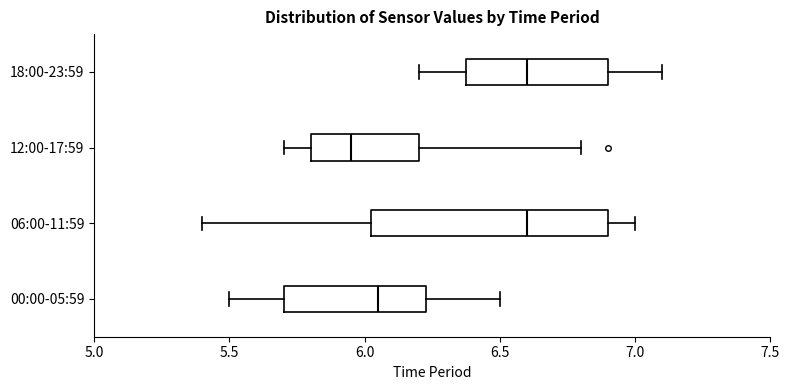

Which box's median line is the furthest to the left?

12:00-17:59